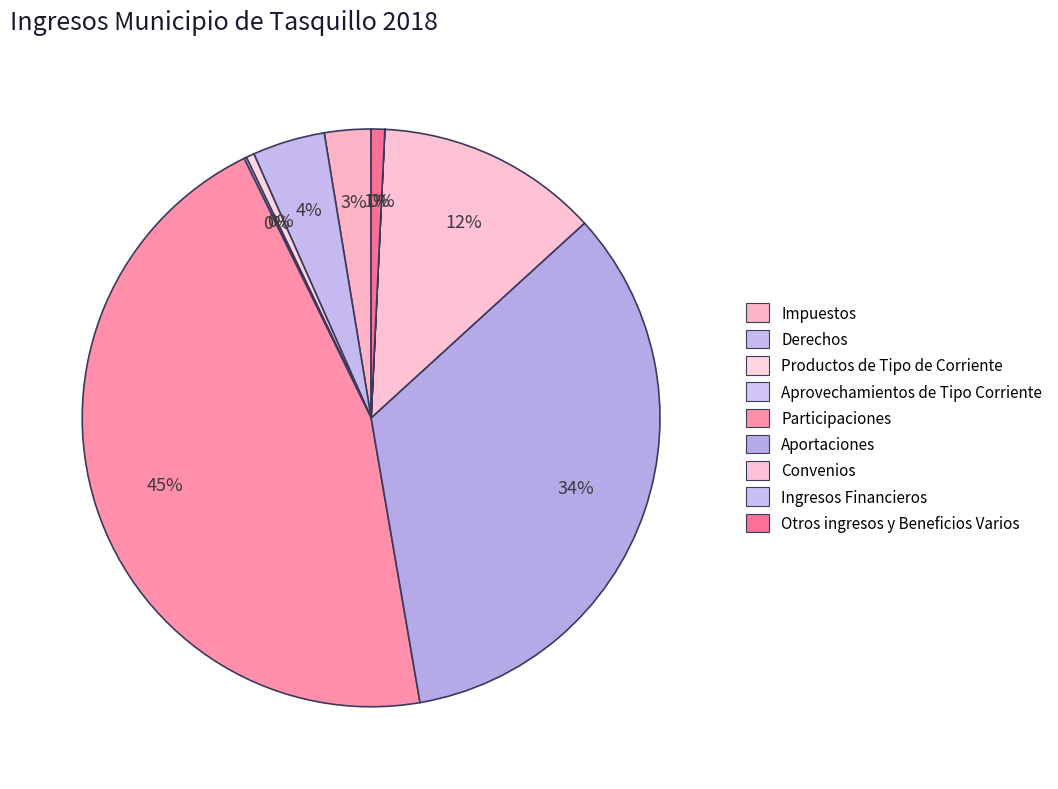

Is it true that Convenios is 12% of the pie?

True